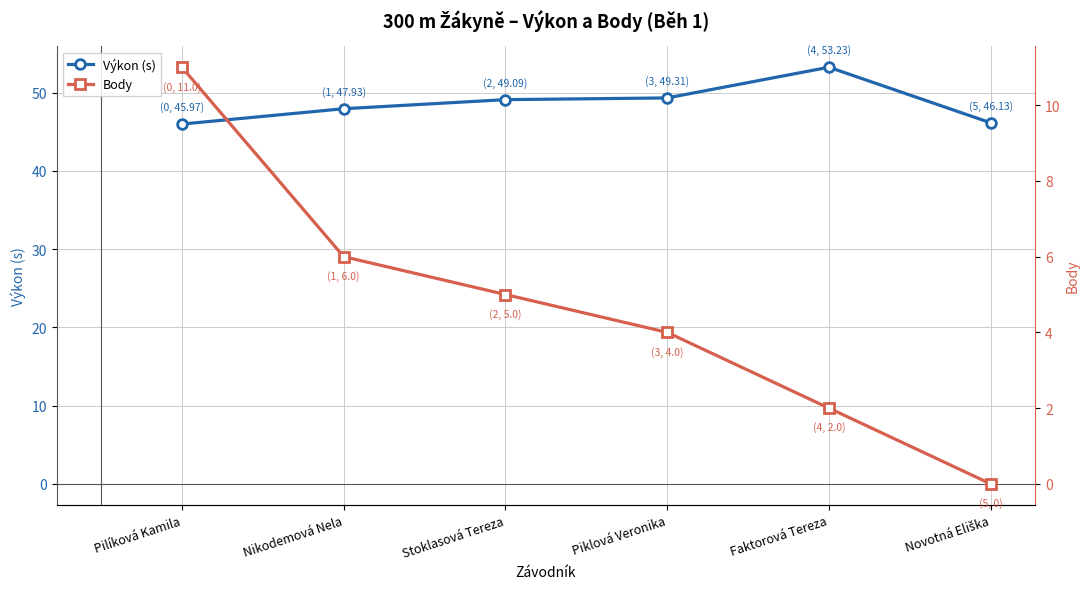

How many lines are shown in the chart?

2